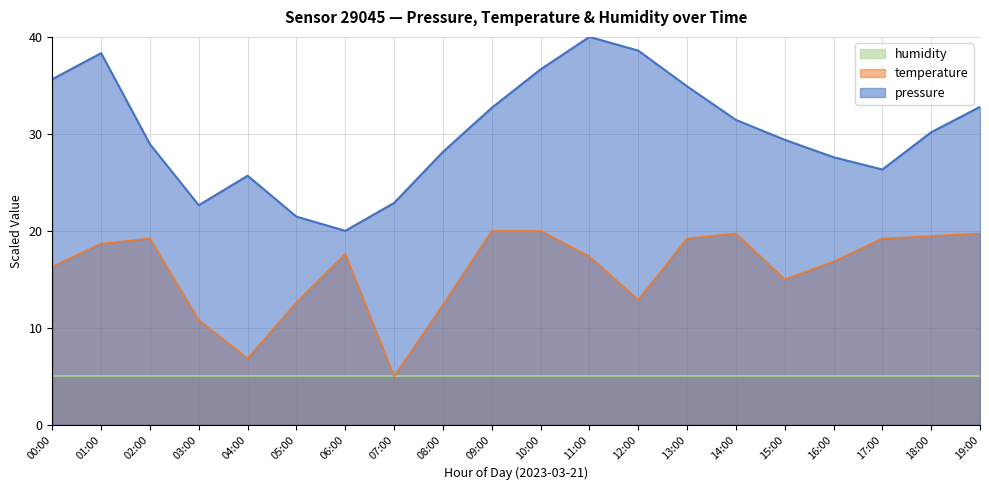

Which series has the largest range (max minus min)?

pressure